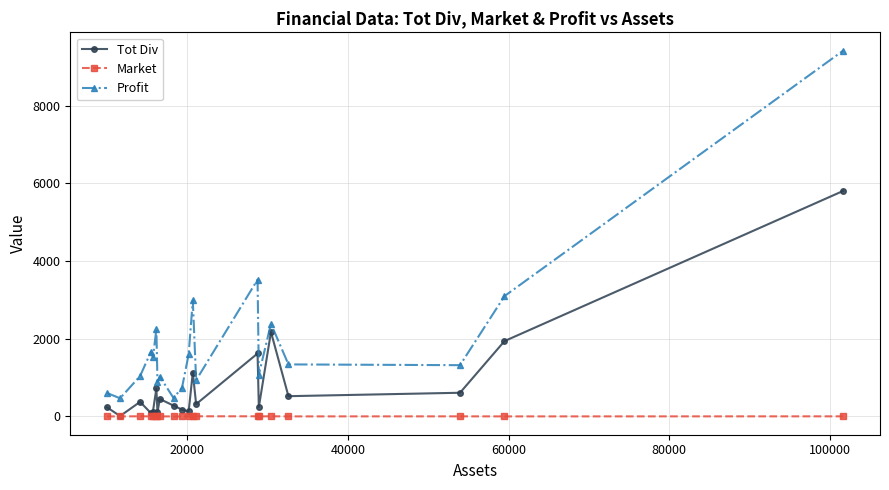

Which series has the largest total across all categories?

Profit